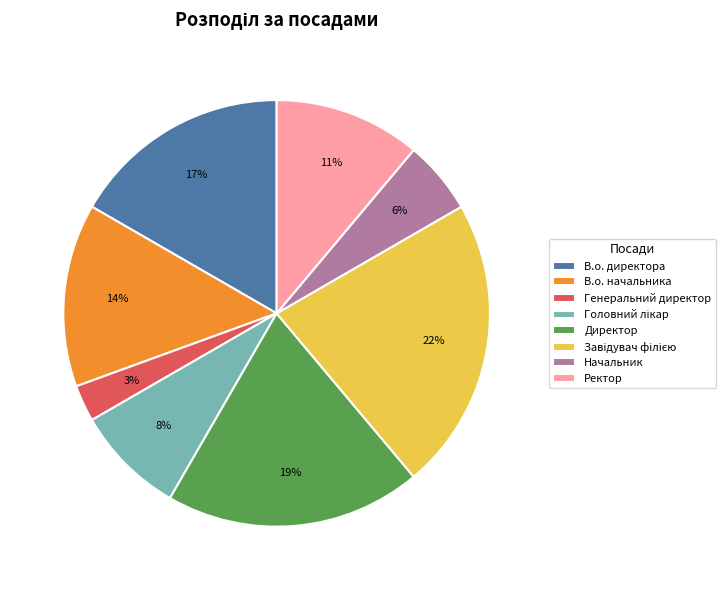

Between В.о. начальника and Ректор, which is larger?

В.о. начальника